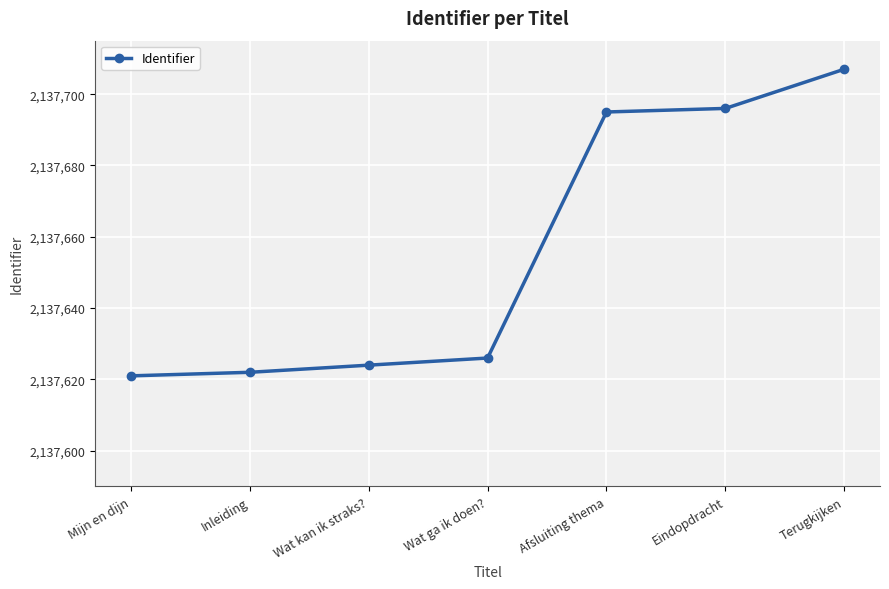

List the labels in order of value, largest first.

Terugkijken, Eindopdracht, Afsluiting thema, Wat ga ik doen?, Wat kan ik straks?, Inleiding, Mijn en dijn